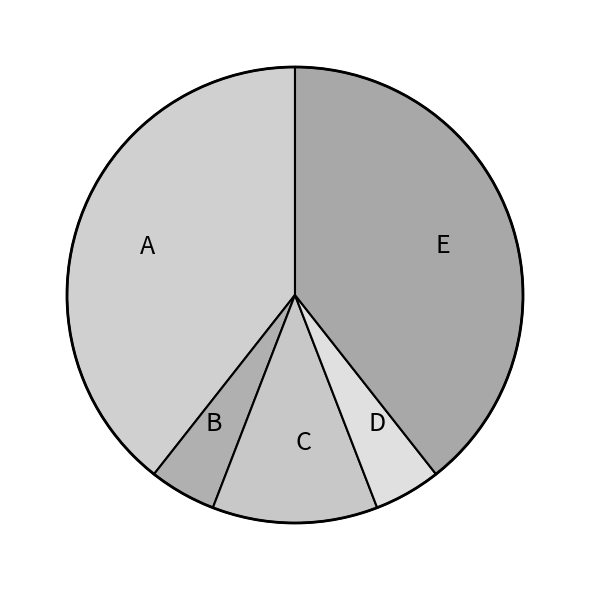

Combined, do E and A account for over 50%?

Yes